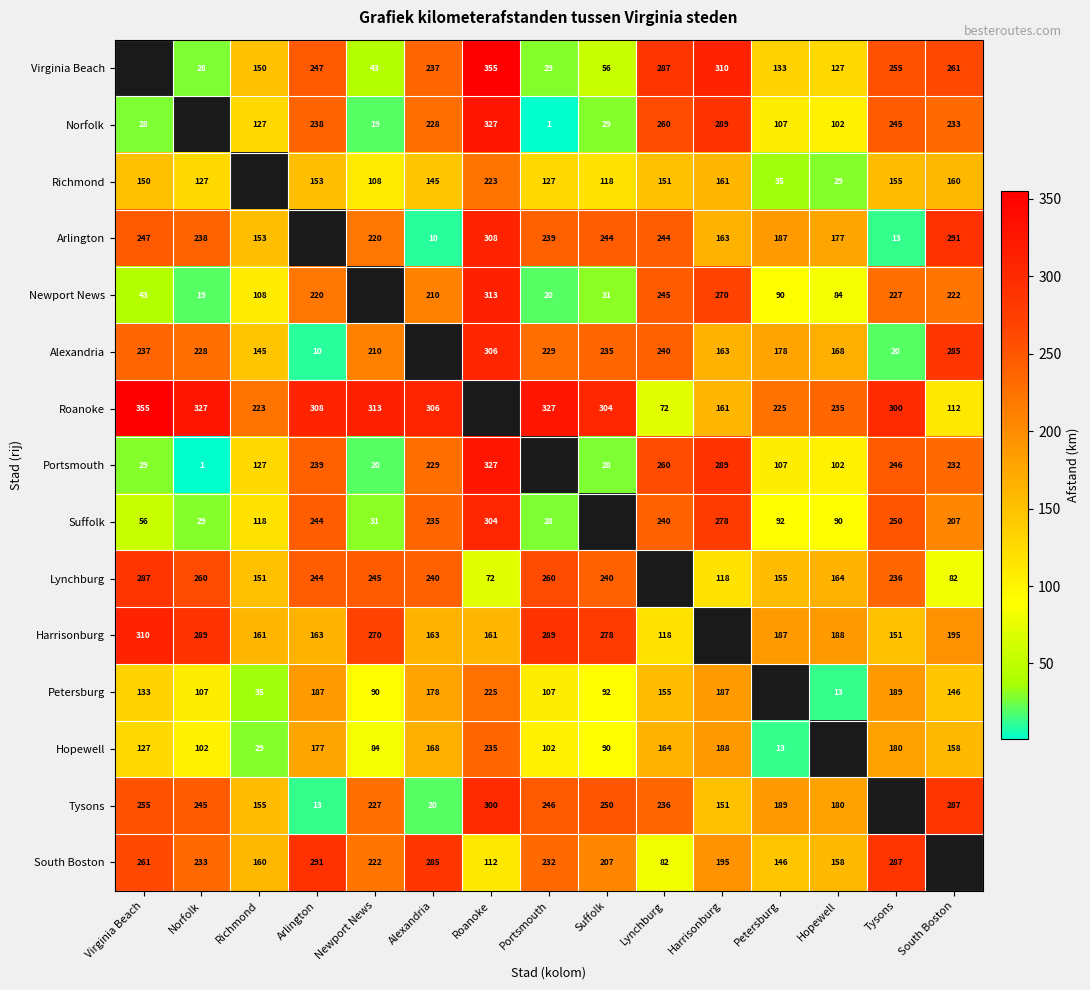

True or false: Alexandria has a value of 153.0 at Lynchburg.

False